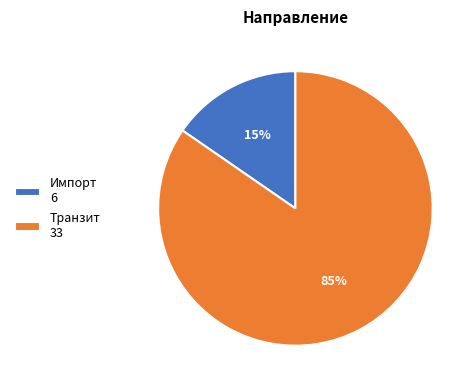

Between Импорт 6 and Транзит 33, which is larger?

Транзит 33